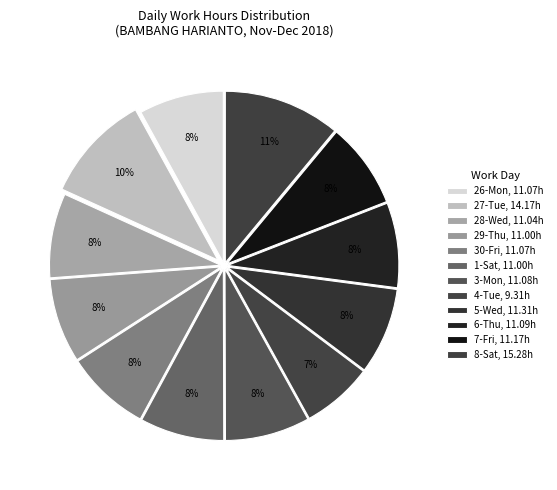

Between 3-Mon and 8-Sat, which is larger?

8-Sat